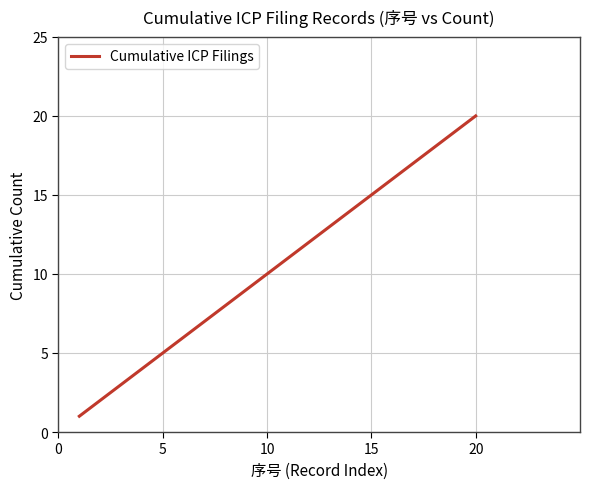

What is the maximum value shown in the chart?

20